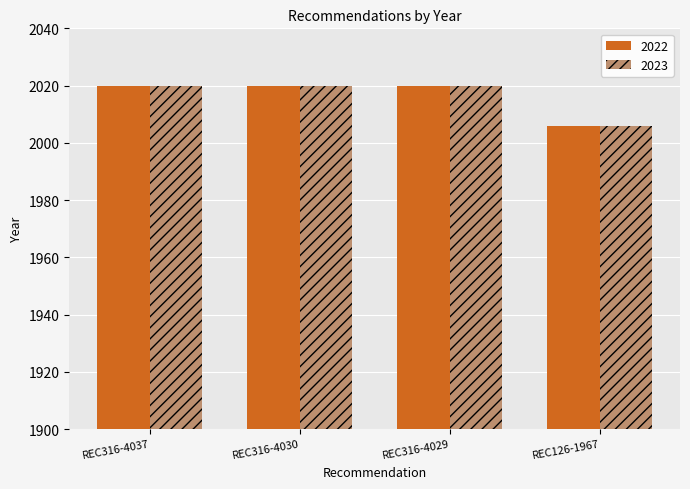

The value of 2023 at REC316-4030 is 2020. True or false?

True